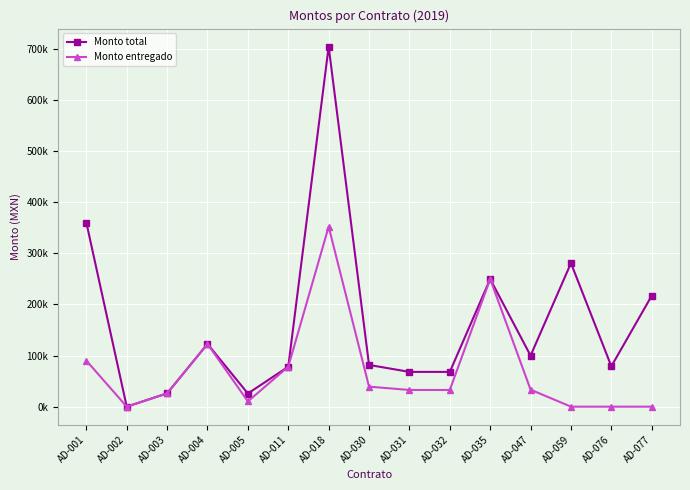

Read the Monto entregado value at AD-031.

32633.2